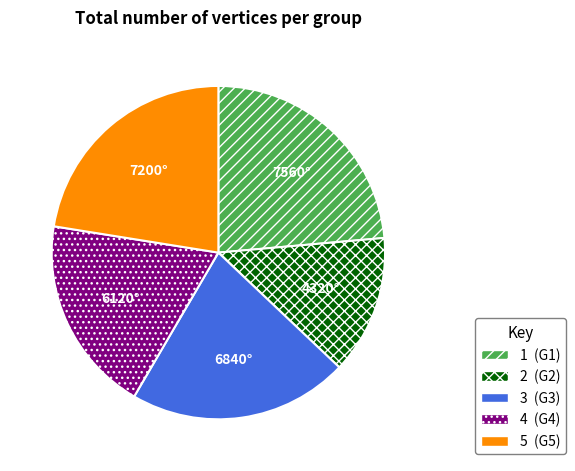

Is there a majority slice in this chart?

No